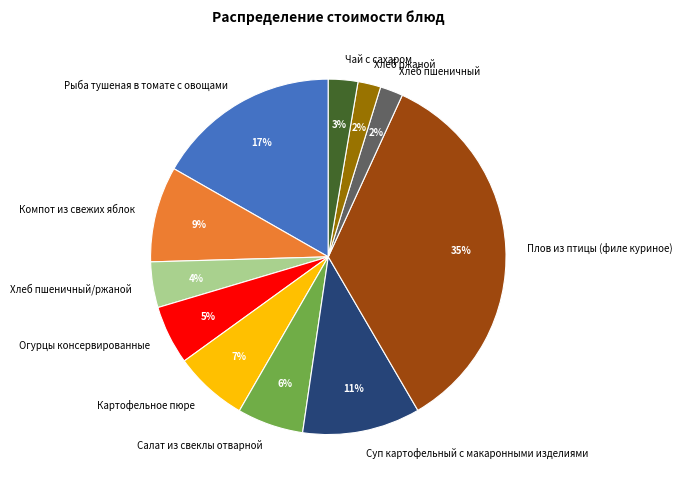

Is there any slice that represents more than half of the pie?

No